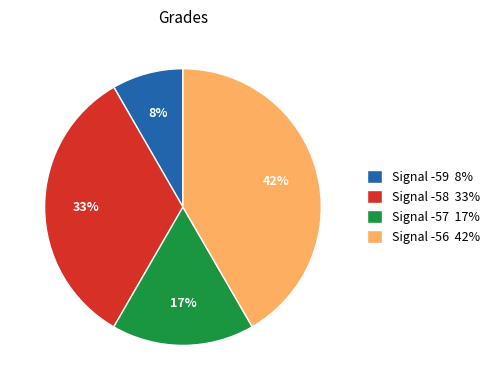

The Signal -58 33% slice represents 43% of the pie. True or false?

False